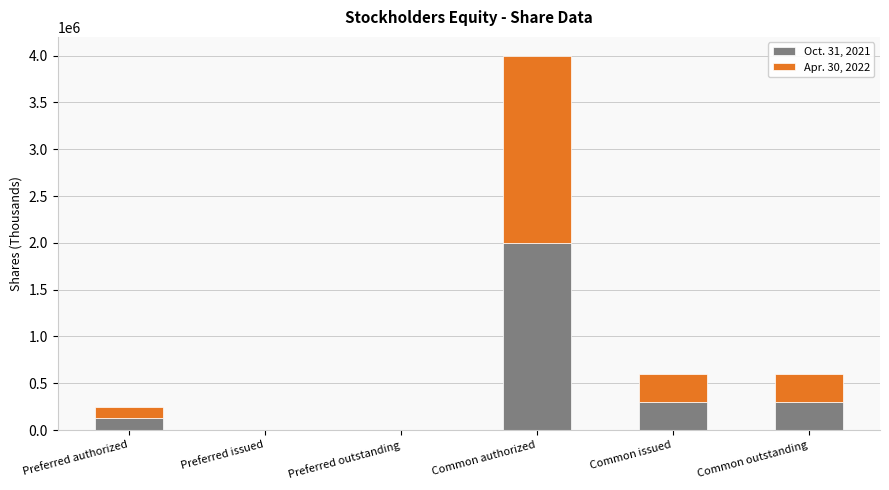

Which category has the highest value in the Oct. 31, 2021 series?

Common authorized